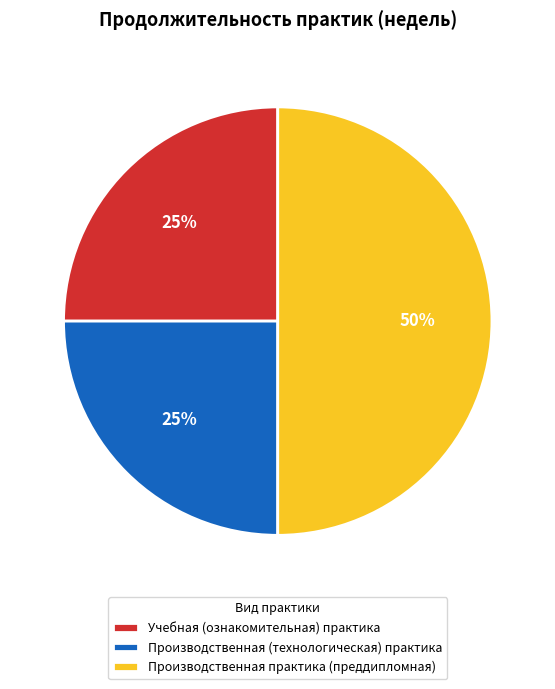

Count the number of slices in the pie.

3